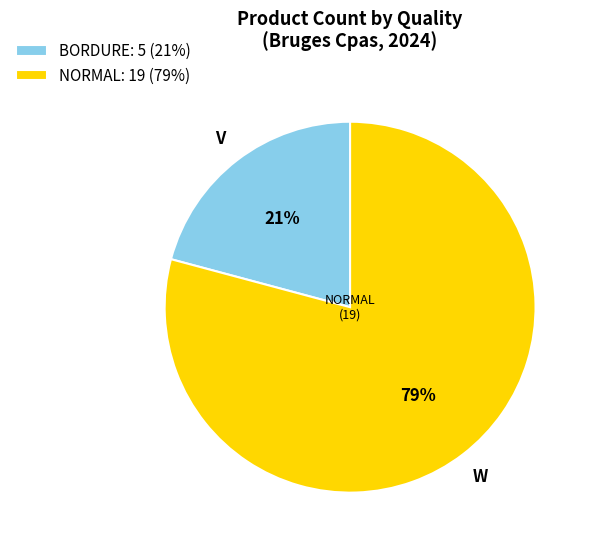

To the nearest percent, what is the difference between the largest and smallest slice percentages?

58%